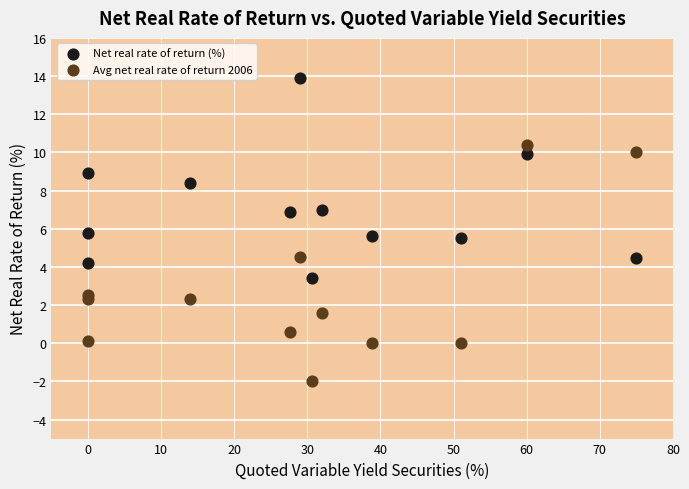

Which series reaches the minimum Y coordinate?

Avg net real rate of return 2006